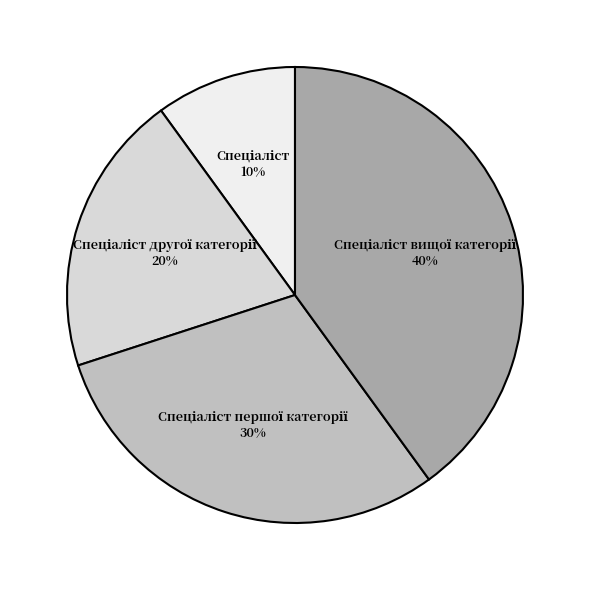

Is there any slice that represents more than half of the pie?

No